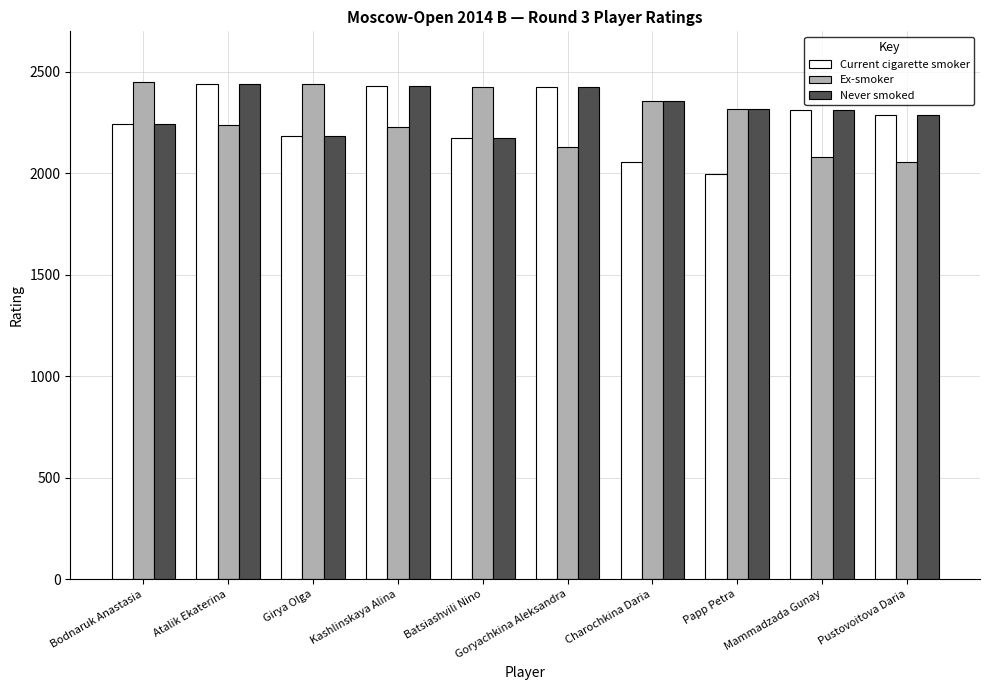

What is the average value of the Ex-smoker series?

2273